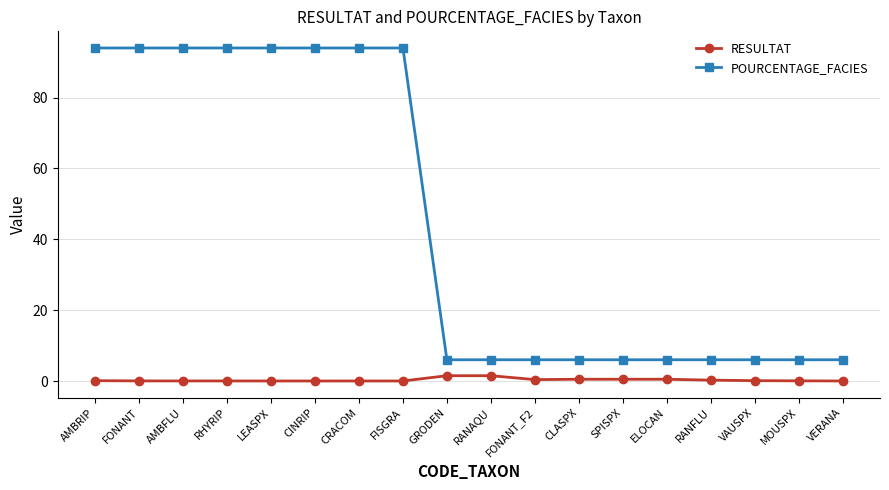

True or false: POURCENTAGE_FACIES and RESULTAT intersect in this chart.

False